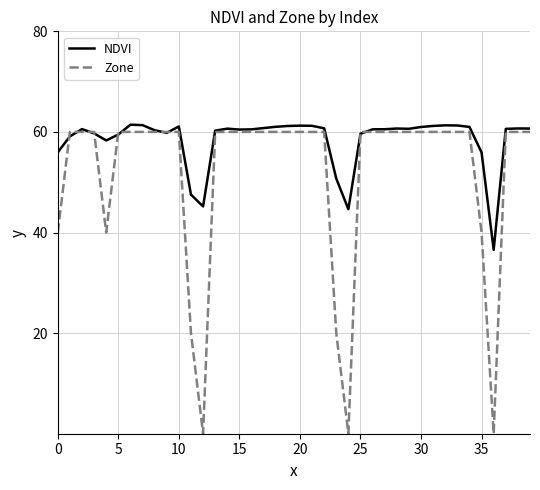

What is the lowest value of the NDVI series?

36.6